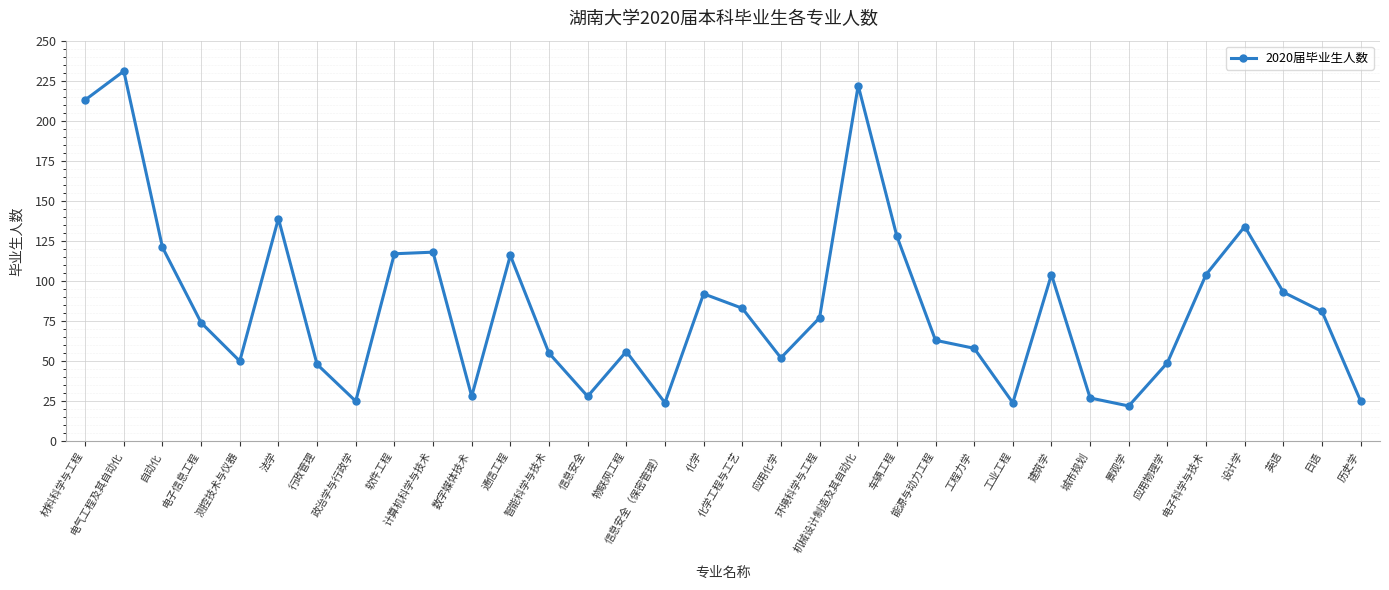

Is it true that the value at 行政管理 is 48?

True